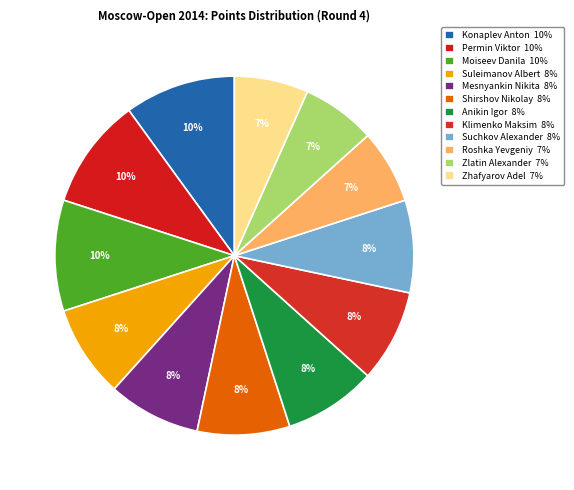

How many slices are in this pie chart?

12